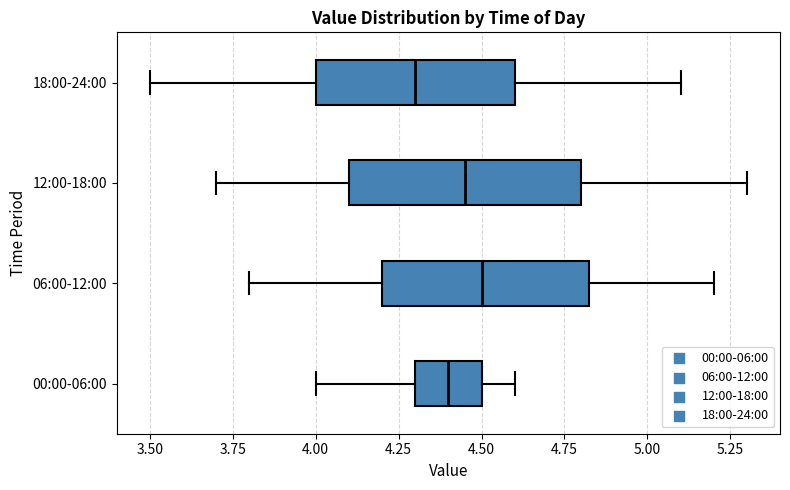

Which box is the widest, from its left edge to its right edge?

12:00-18:00